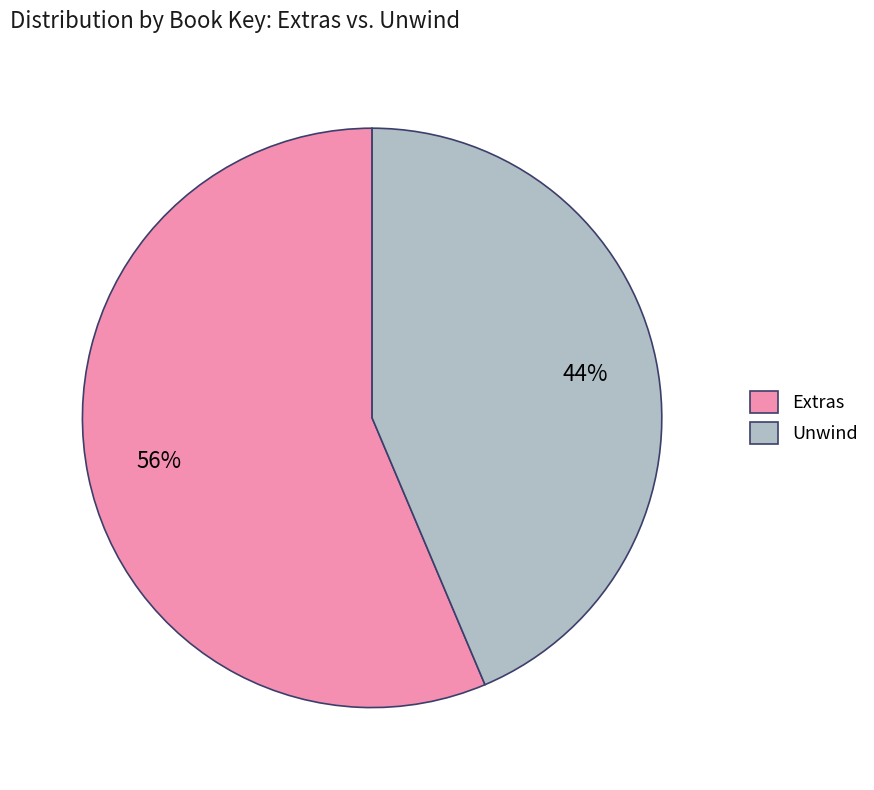

Rank the categories by value from lowest to highest.

Unwind, Extras